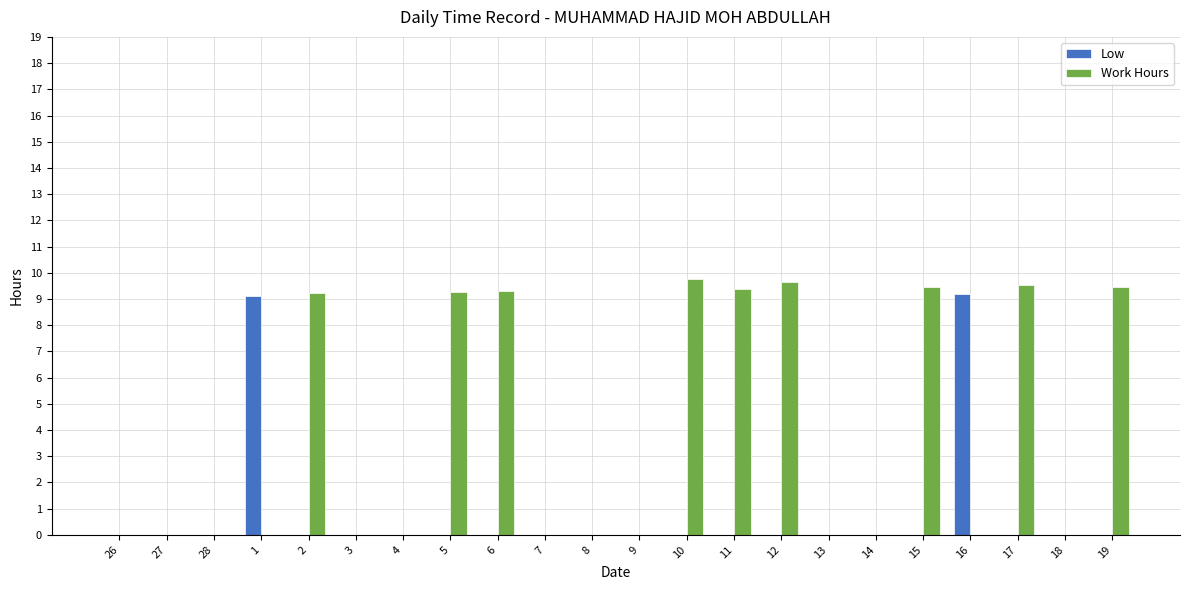

True or false: Work Hours has a value of 5.1 at 3.

False